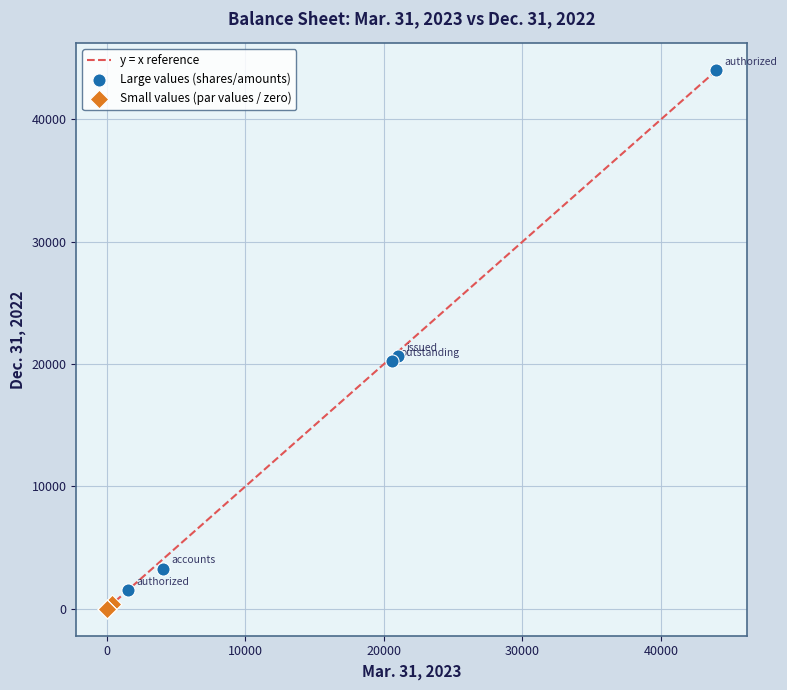

Which series has the largest Y range (max minus min)?

Large values (shares/amounts)